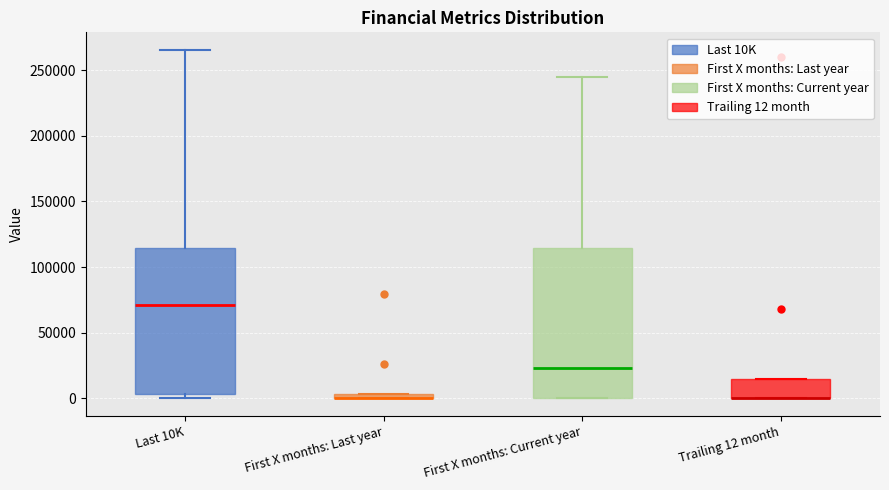

Where does the median line of the box for First X months: Current year sit on the y-axis? The values are not printed on the chart, so give them approximately, as read against the axis.

25000